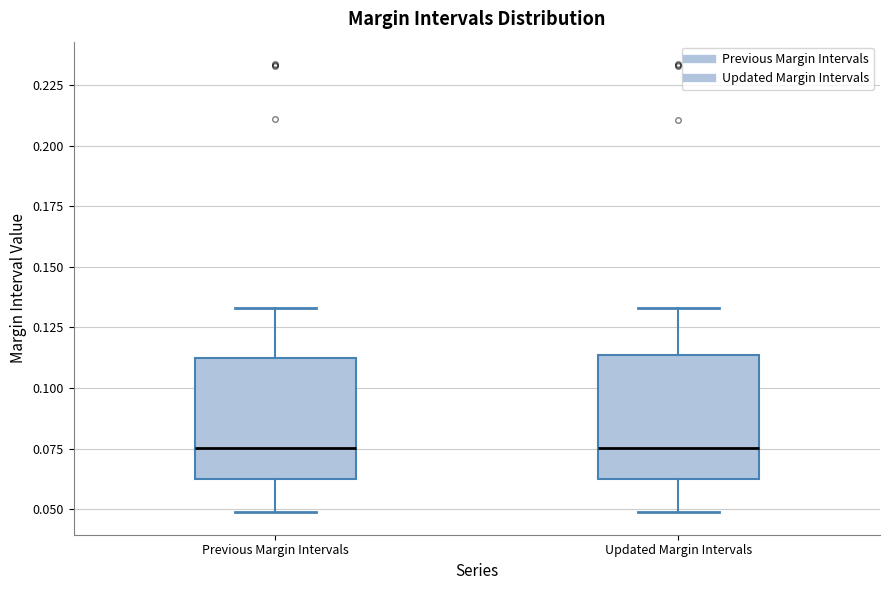

Reading left to right, transcribe this box plot: for each box, give where its median line is, the range the box spans, and where its two whiskers end, as read against the y-axis. The values are not printed on the chart, so give them approximately, as read against the axis.

Previous Margin Intervals: median 0.075, box 0.060 to 0.110, whiskers 0.050 to 0.135
Updated Margin Intervals: median 0.075, box 0.060 to 0.115, whiskers 0.050 to 0.135